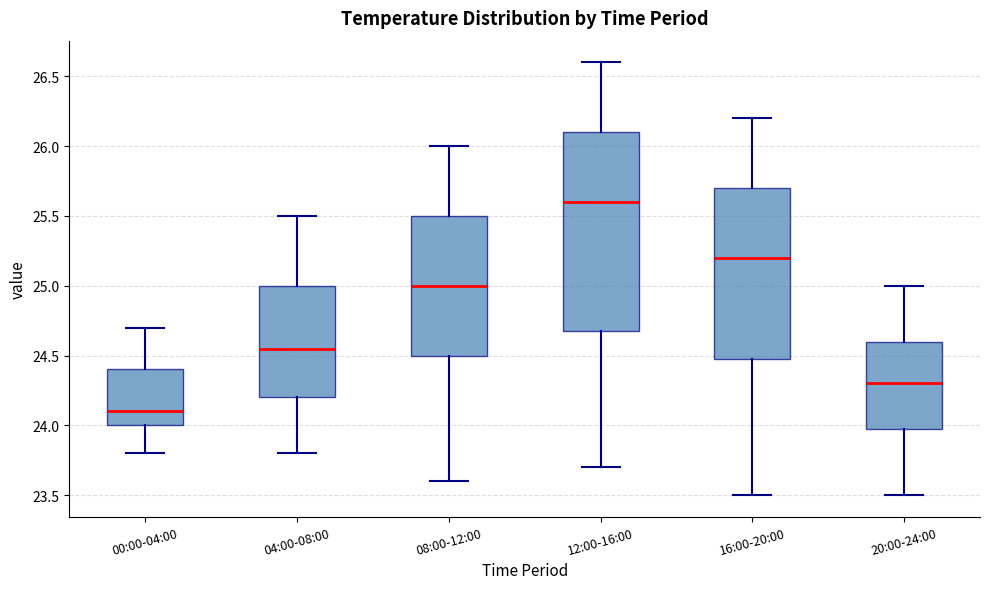

Which box's median line is the lowest?

00:00-04:00